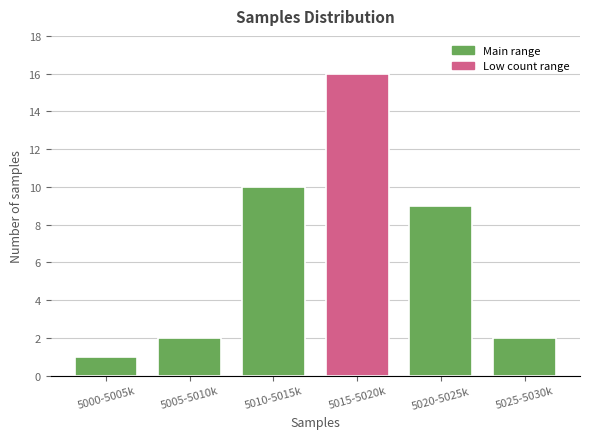

Reading left to right, list all the values displayed in this chart.

5000-5005k=1	5005-5010k=2	5010-5015k=10	5015-5020k=16	5020-5025k=9	5025-5030k=2